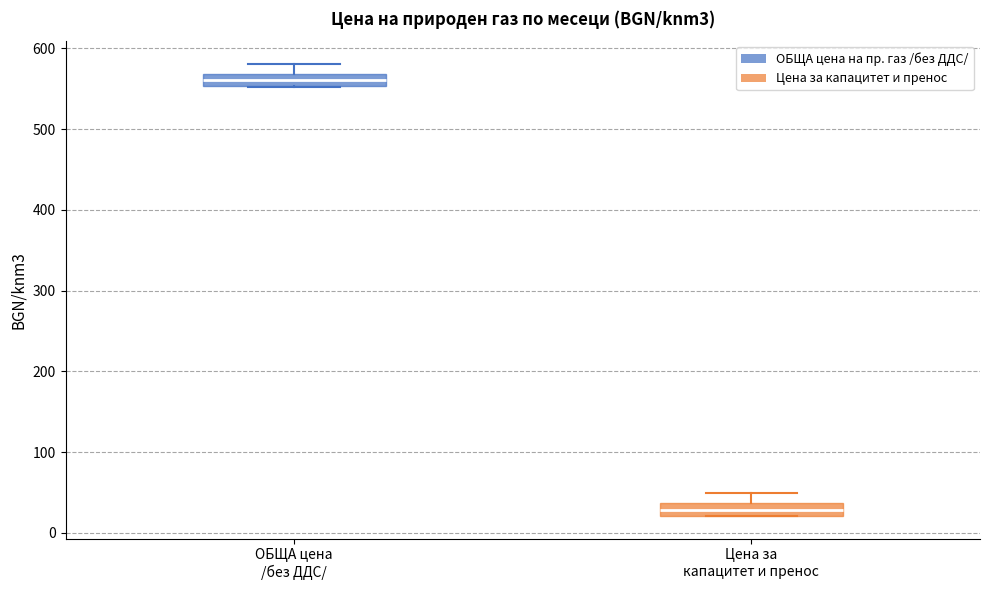

Reading left to right, transcribe this box plot: for each box, give where its median line is, the range the box spans, and where its two whiskers end, as read against the y-axis. The values are not printed on the chart, so give them approximately, as read against the axis.

ОБЩА цена /без ДДС/: median 560, box 550 to 570, whiskers 550 to 580
Цена за капацитет и пренос: median 30, box 20 to 40, whiskers 20 to 50